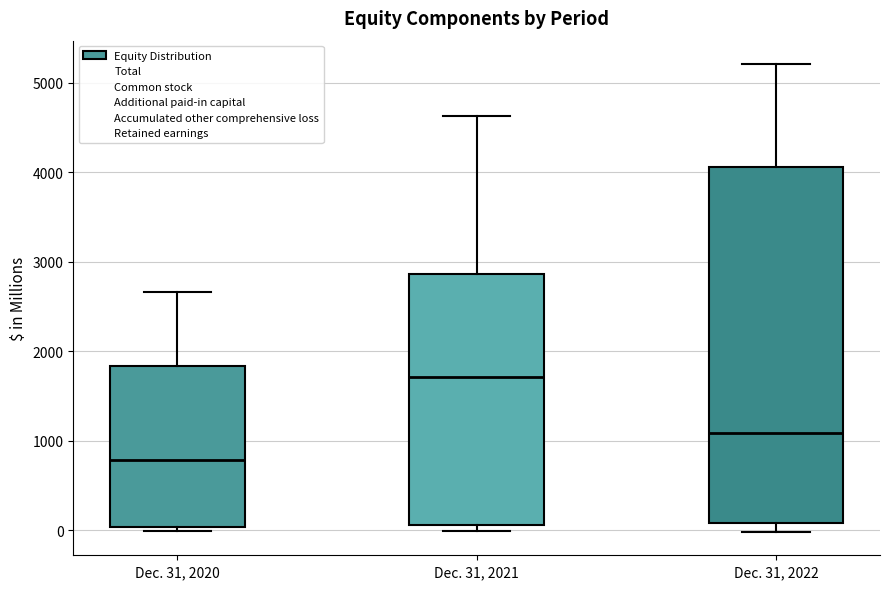

Which box's median line is the highest?

Dec. 31, 2021